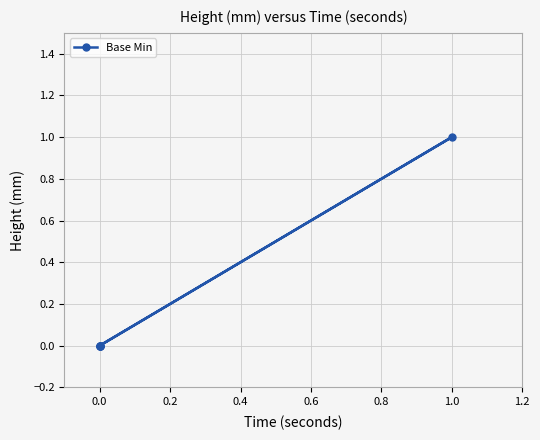

Between 1.0 and 0.0, which is larger?

1.0